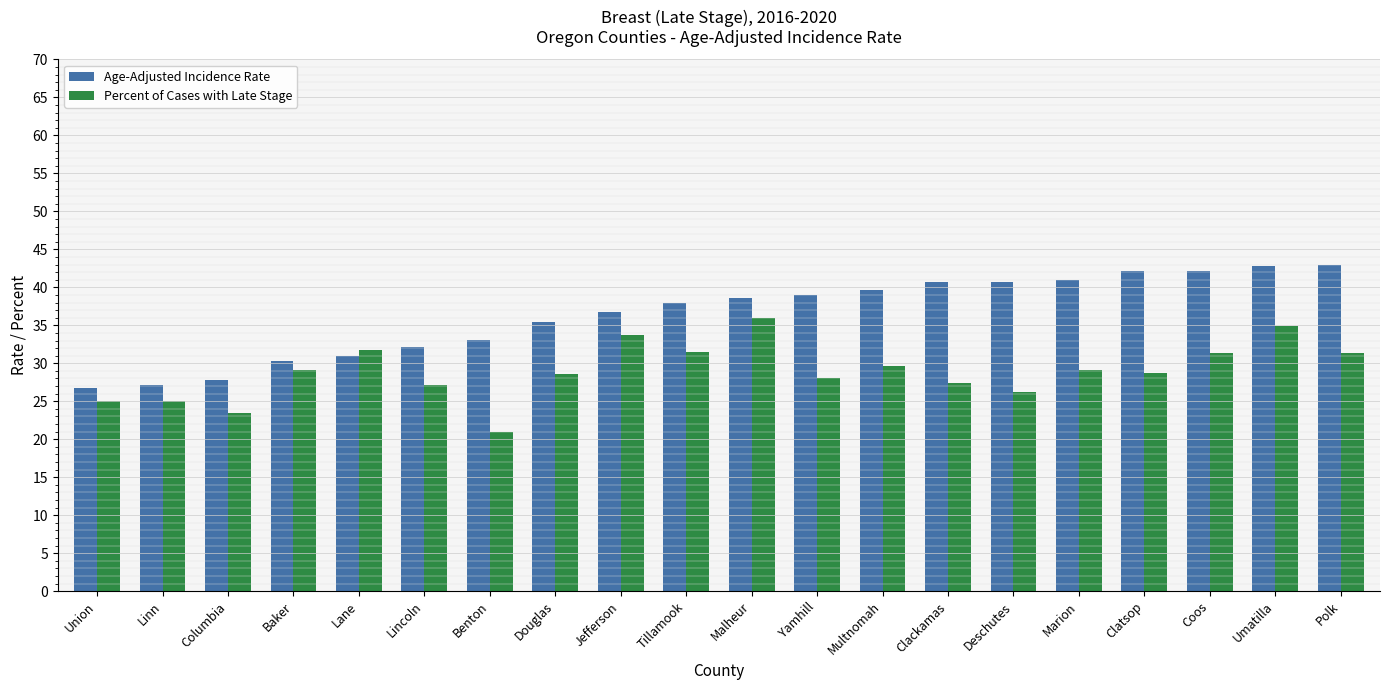

Does the chart contain any negative values?

No